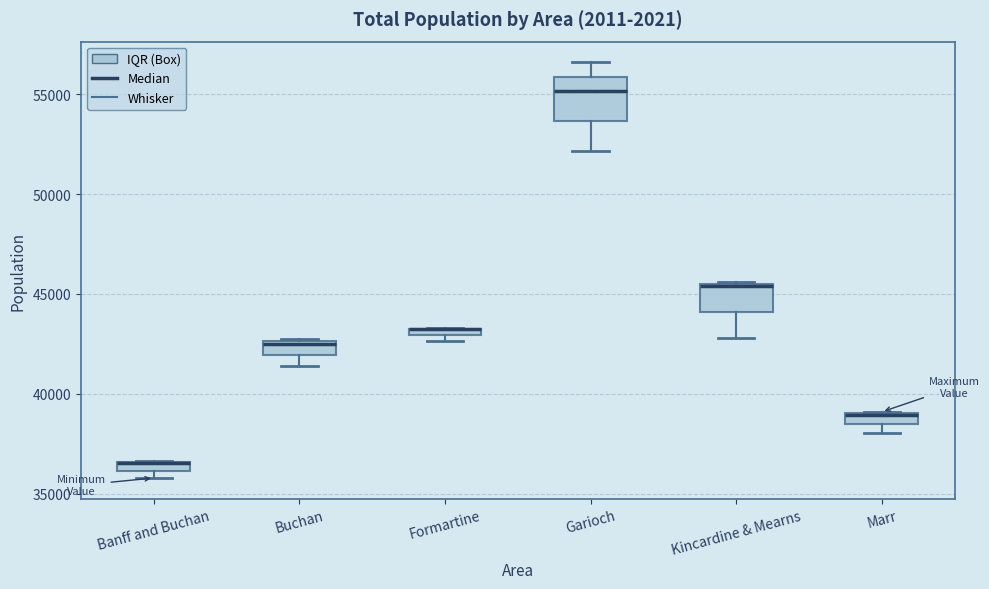

Where is the upper edge of the box for Garioch on the y-axis? The values are not printed on the chart, so give them approximately, as read against the axis.

56000